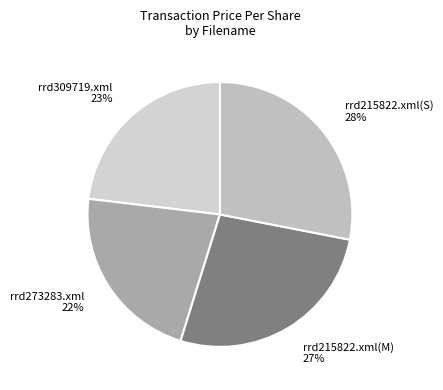

Is the sum of rrd309719.xml 23% and rrd273283.xml 22% greater than half?

No